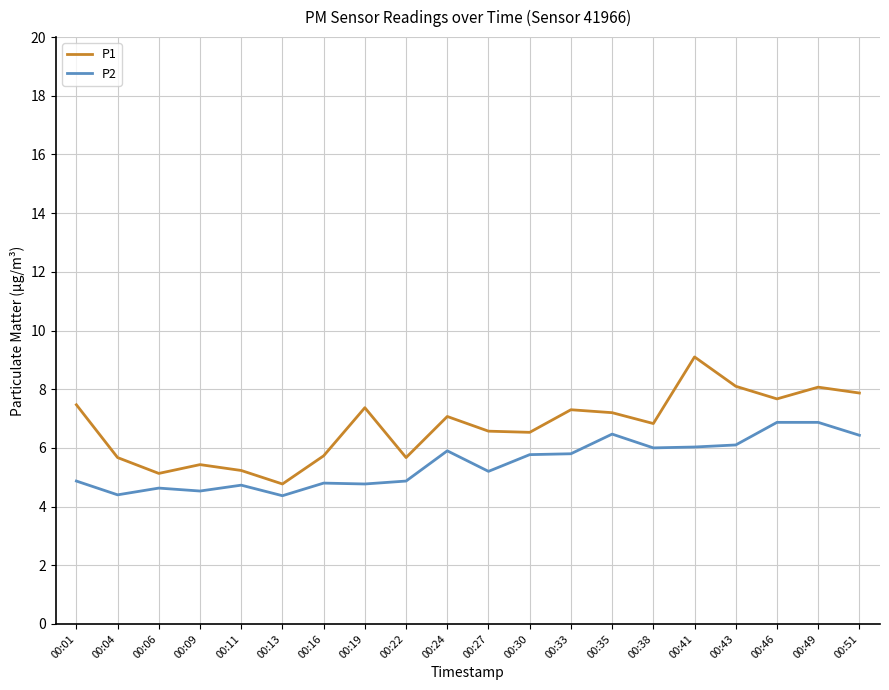

Where is the first local minimum for P1?

00:06